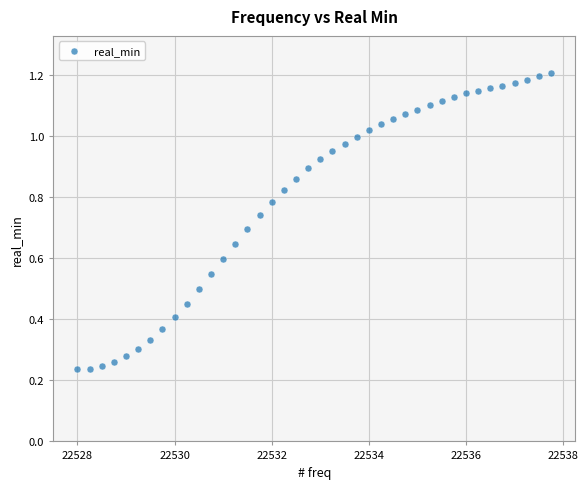

What is the range of X values (max minus min)?

9.8